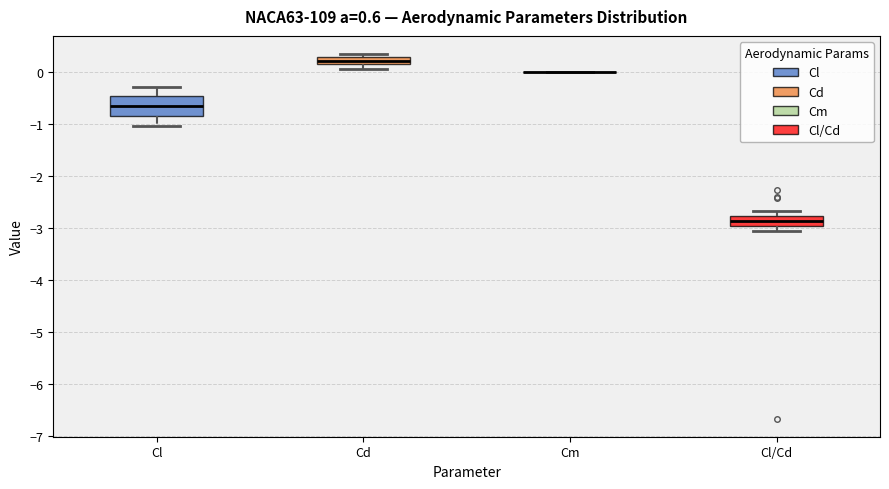

Where is the lower edge of the box for Cl on the y-axis? The values are not printed on the chart, so give them approximately, as read against the axis.

-0.8